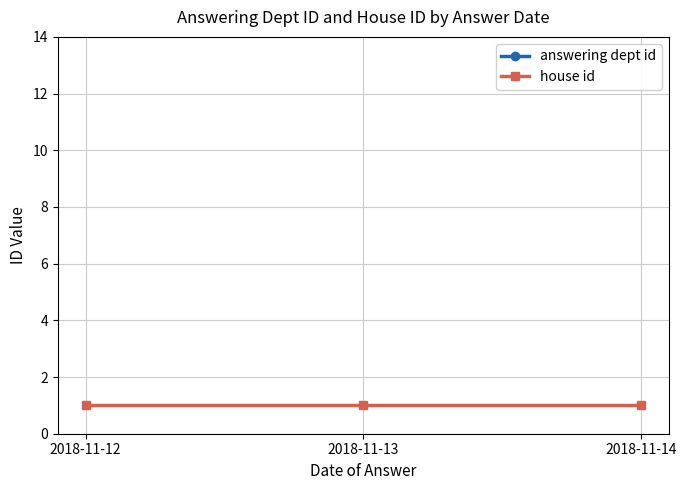

Between 2018-11-12 and 2018-11-13, which series saw the biggest shift?

answering dept id